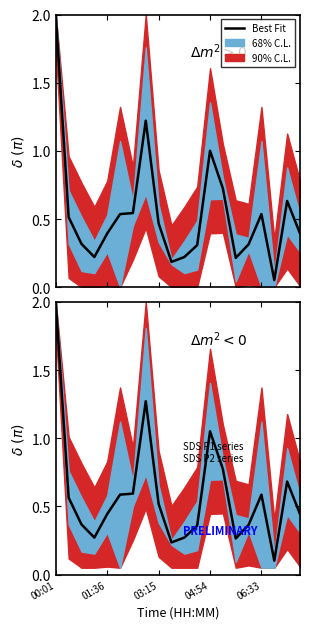

What is the value of the 16th point from the left?

0.4